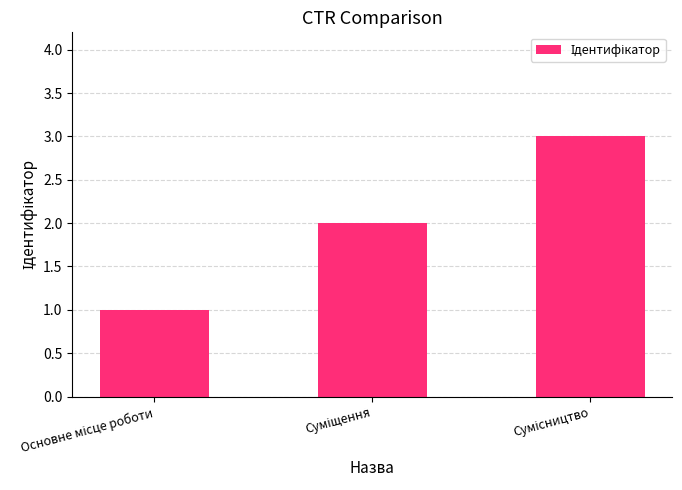

What is the maximum value shown in the chart?

3